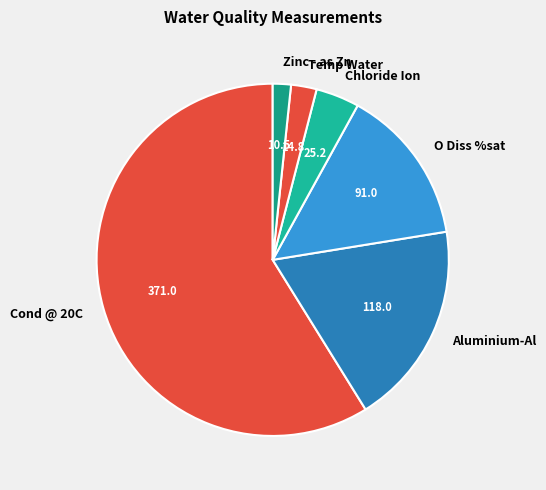

Which slice represents more than half of the pie?

Cond @ 20C